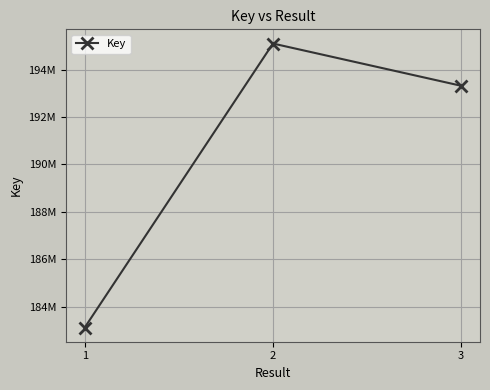

What is the change in value from 1 to 2?

+11993752